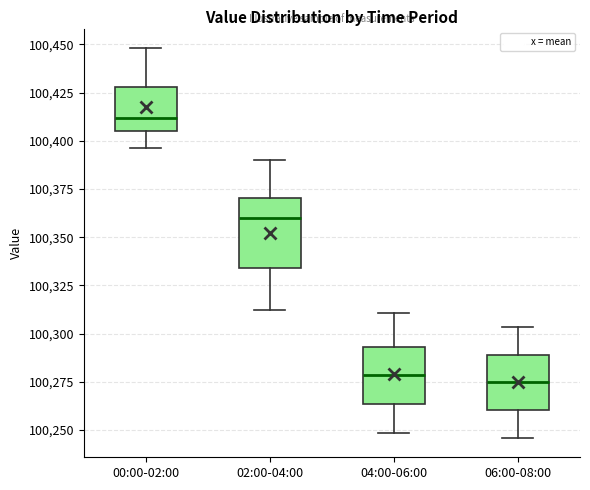

Reading left to right, transcribe this box plot: for each box, give where its median line is, the range the box spans, and where its two whiskers end, as read against the y-axis. The values are not printed on the chart, so give them approximately, as read against the axis.

00:00-02:00: median 100410, box 100405 to 100430, whiskers 100395 to 100450
02:00-04:00: median 100360, box 100335 to 100370, whiskers 100310 to 100390
04:00-06:00: median 100280, box 100265 to 100295, whiskers 100250 to 100310
06:00-08:00: median 100275, box 100260 to 100290, whiskers 100245 to 100305